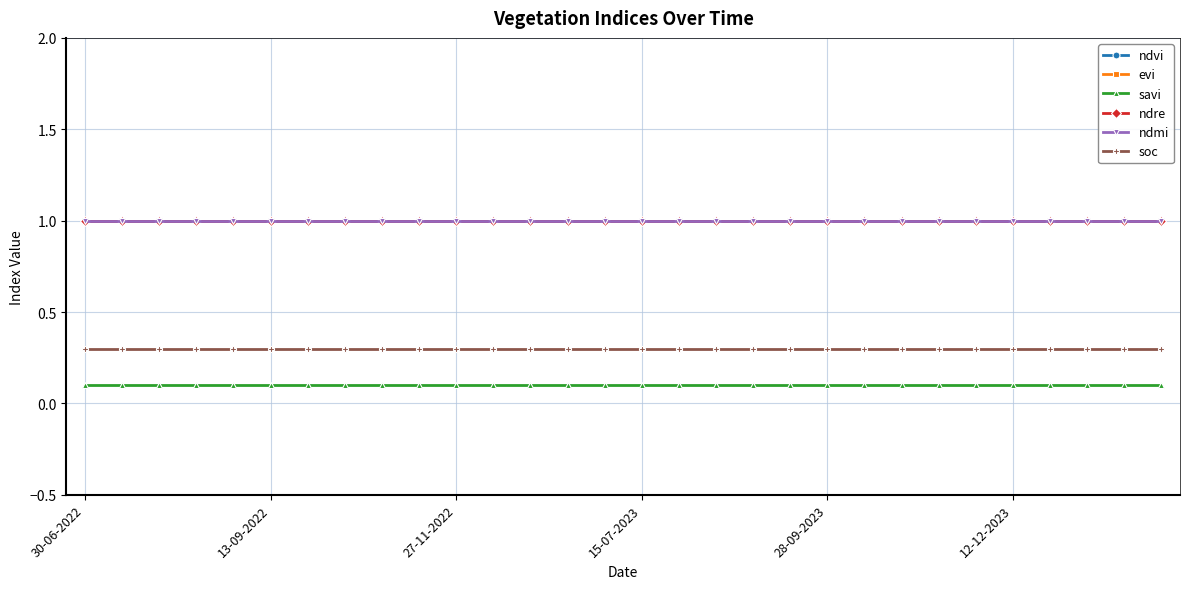

Is this an area chart (filled region under the line)?

No